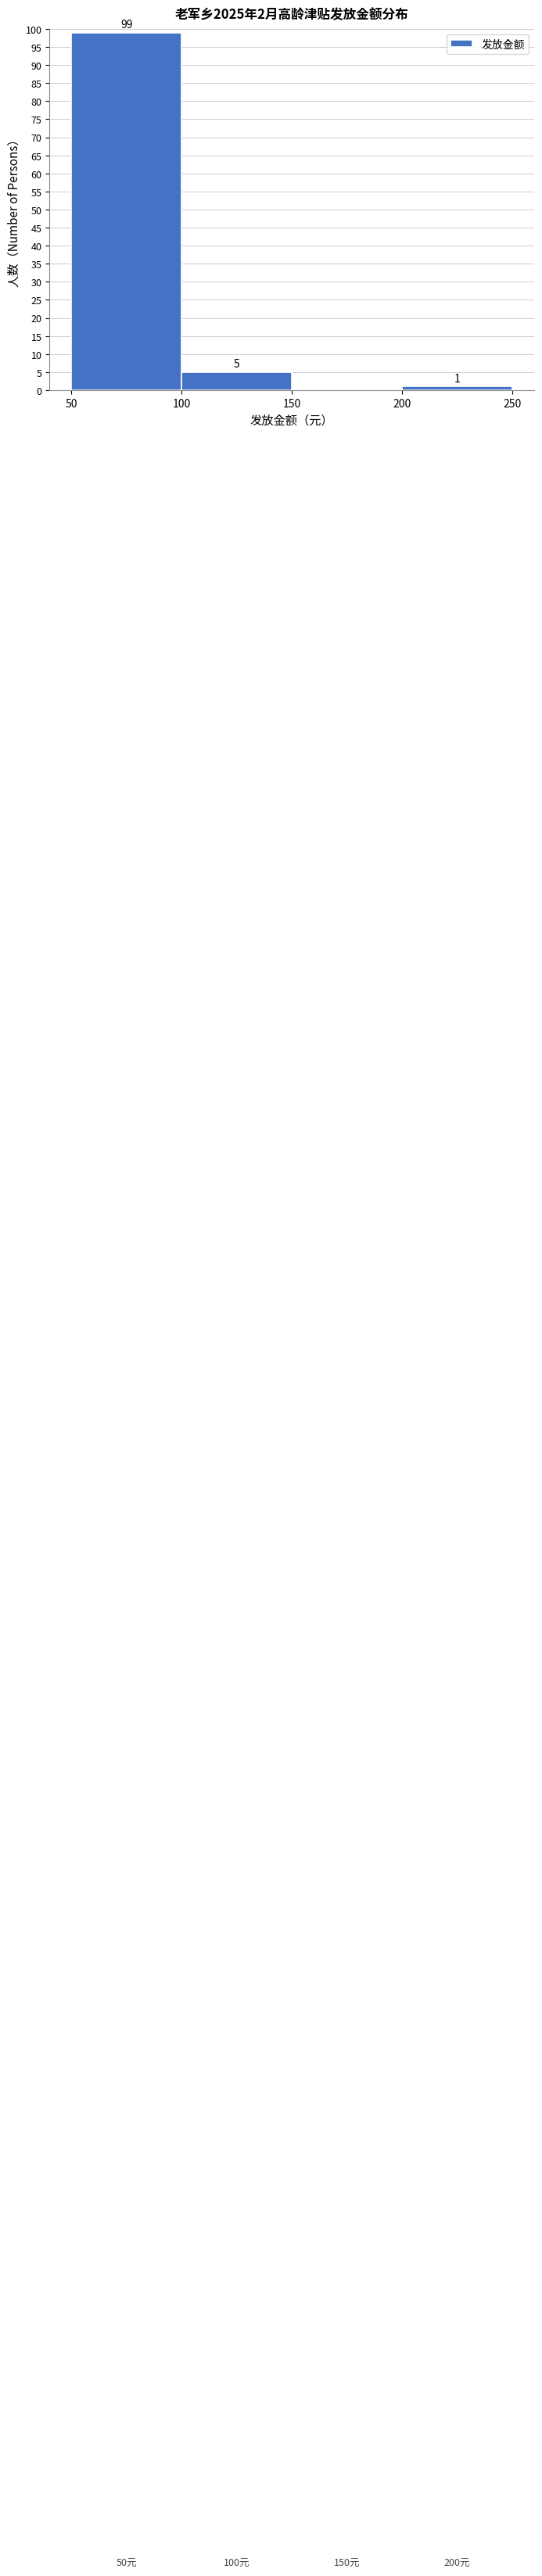

Which range on the x-axis has the tallest bar?

50 to 100